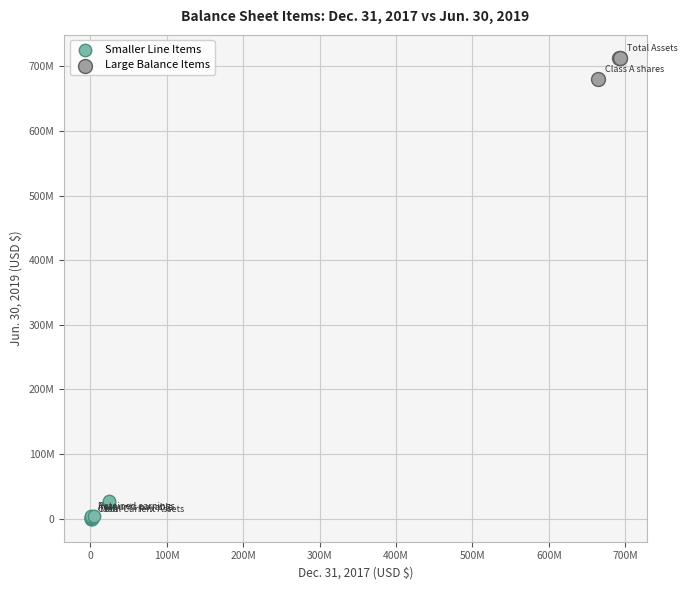

What are all the series names shown in the legend?

Smaller Line Items, Large Balance Items